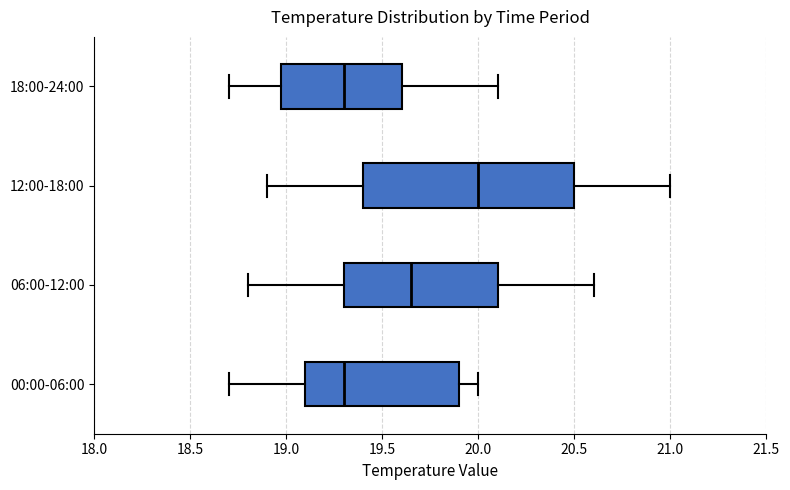

Reading bottom to top, read every box against the x-axis: the position of its median line, the range the box covers, and the ends of its whiskers. The values are not printed on the chart, so give them approximately, as read against the axis.

00:00-06:00: median 19.30, box 19.10 to 19.90, whiskers 18.70 to 20.00
06:00-12:00: median 19.65, box 19.30 to 20.10, whiskers 18.80 to 20.60
12:00-18:00: median 20.00, box 19.40 to 20.50, whiskers 18.90 to 21.00
18:00-24:00: median 19.30, box 19.00 to 19.60, whiskers 18.70 to 20.10